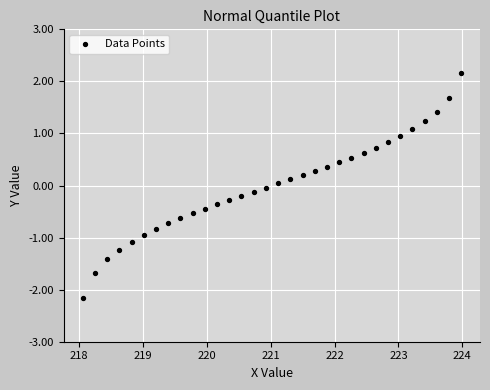

What is the range of Y values (max minus min)?

4.3